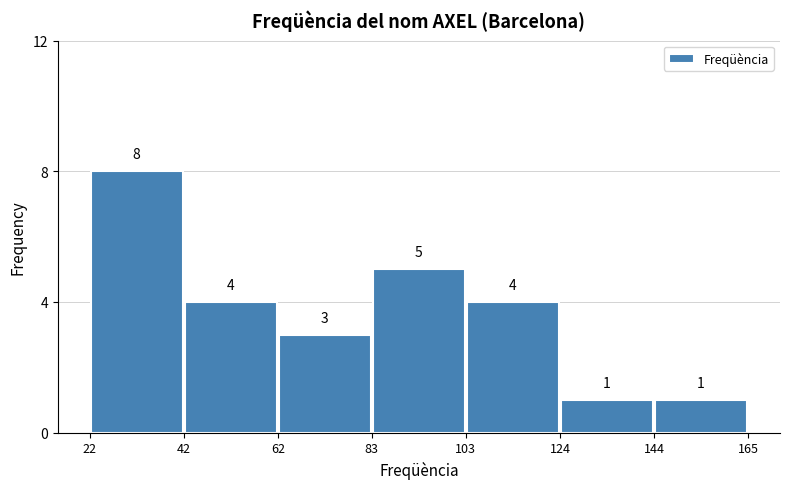

Reading left to right, list every bar in this chart as the range it spans on the x-axis followed by its height.

22 to 42: 8
42 to 62: 4
62 to 83: 3
83 to 103: 5
103 to 124: 4
124 to 144: 1
144 to 165: 1